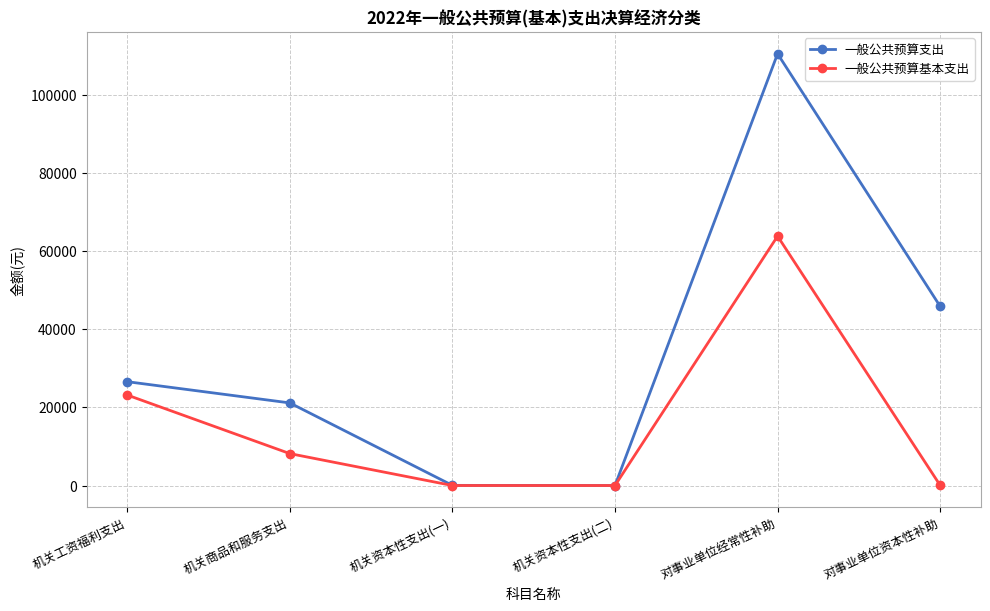

In 一般公共预算基本支出, how many points are higher than both neighbors (excluding endpoints)?

1